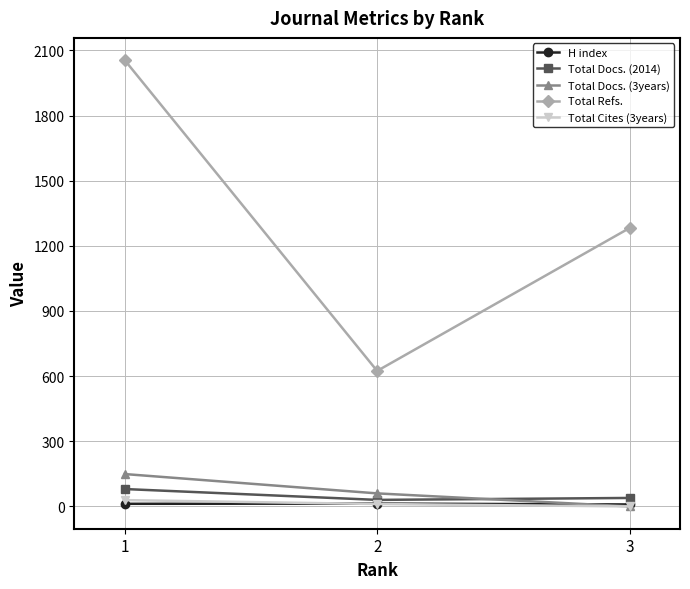

The value of Total Refs. at 1 is 1243. True or false?

False